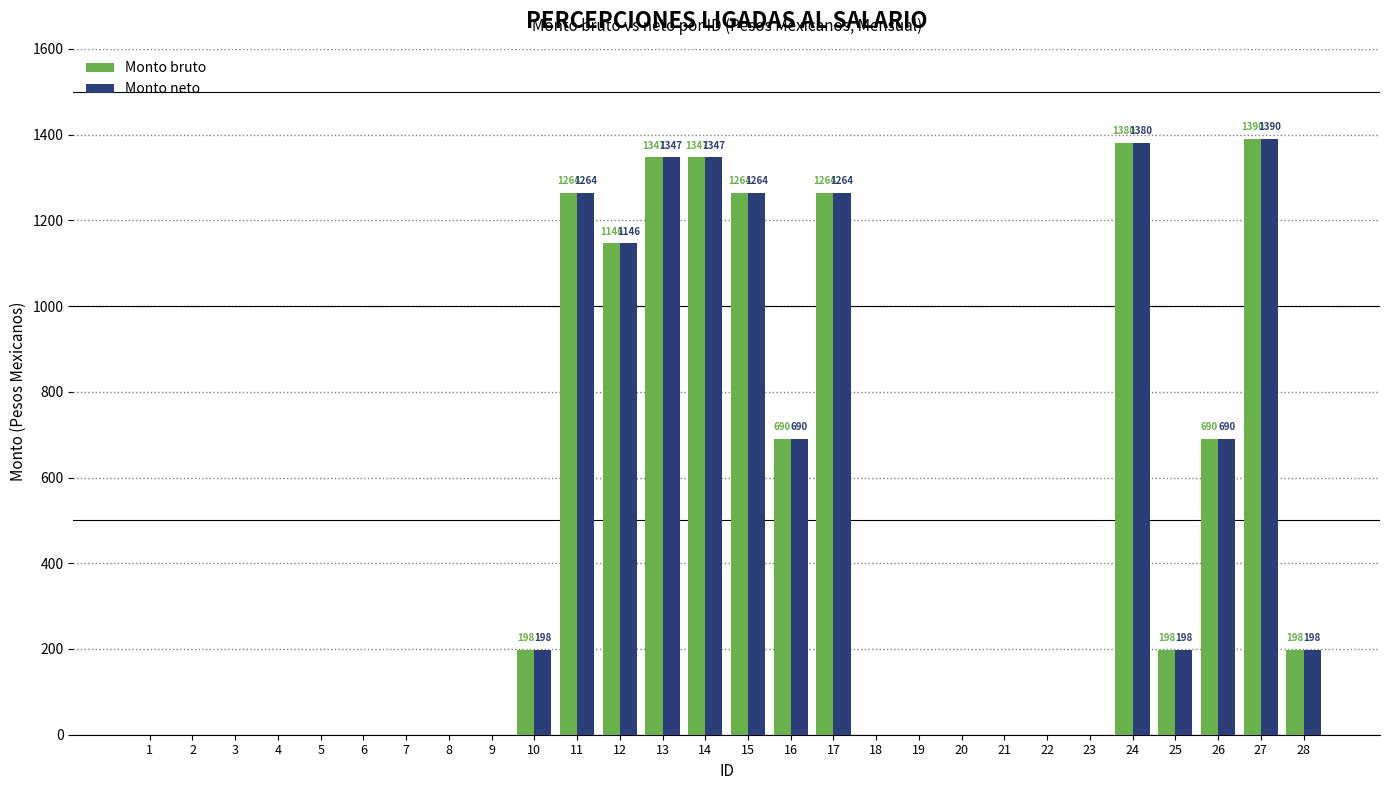

How many distinct data groups are displayed?

2